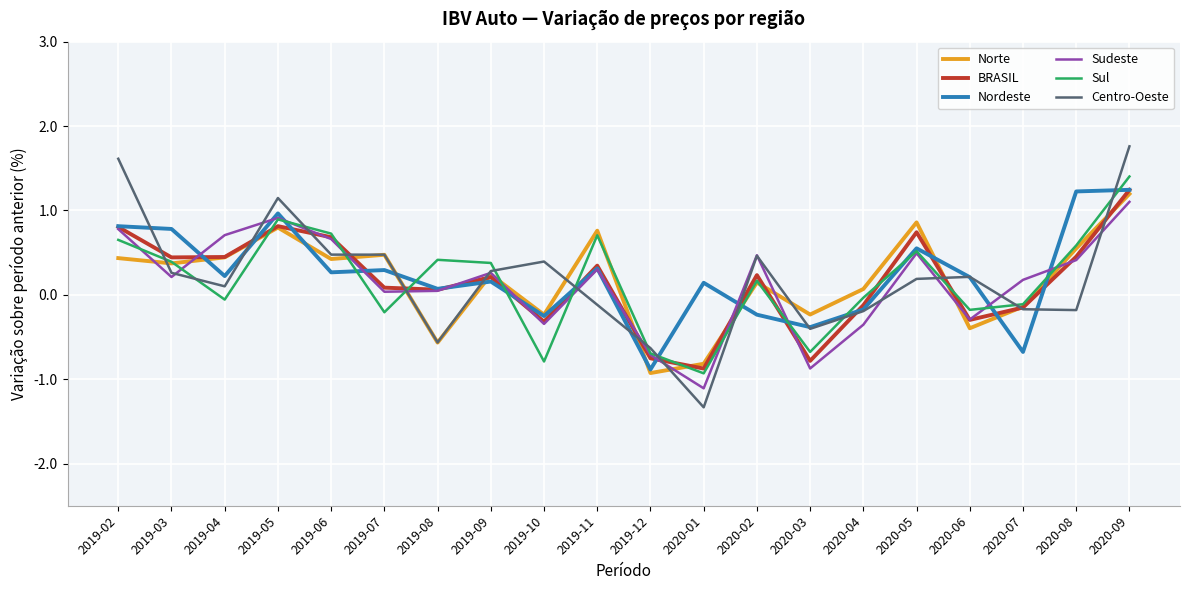

Does the chart display data point markers on the line(s)?

No